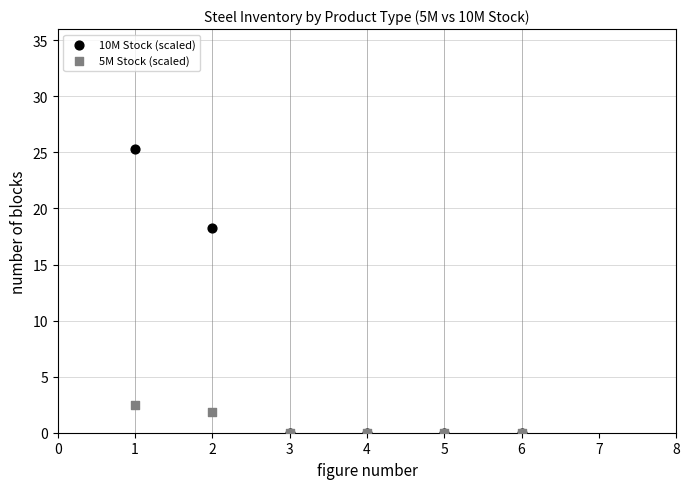

Which series contains the highest Y value?

10M Stock (scaled)